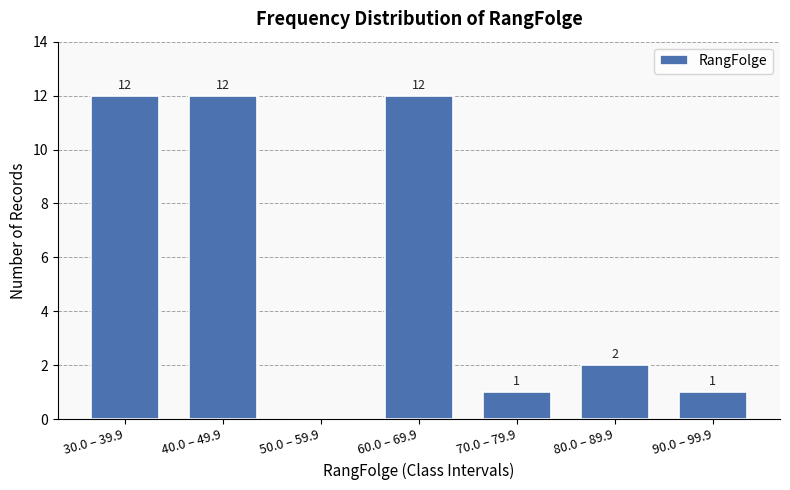

Reading right to left, transcribe all the data shown in this chart.

90.0 – 99.9=1	80.0 – 89.9=2	70.0 – 79.9=1	60.0 – 69.9=12	50.0 – 59.9=0	40.0 – 49.9=12	30.0 – 39.9=12